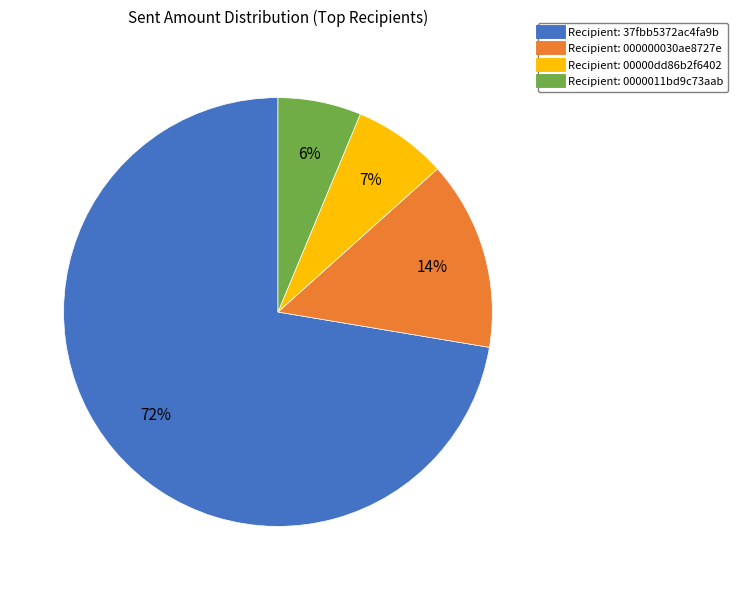

Does any single category account for the majority?

Yes